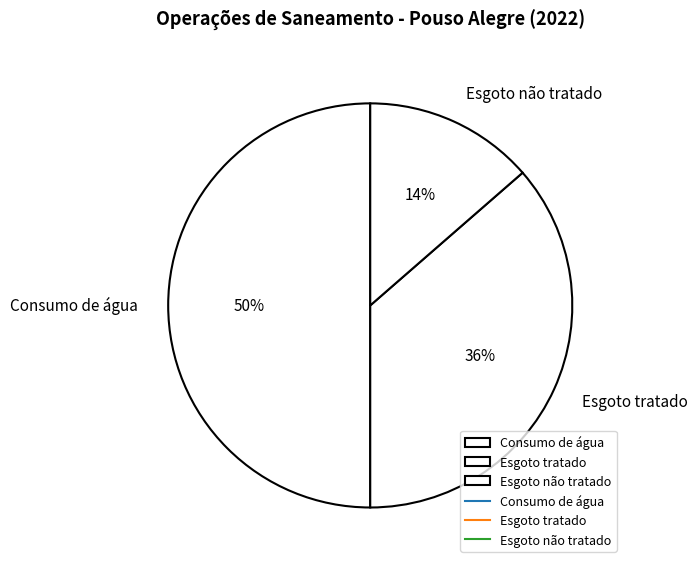

Which has a higher value, Consumo de água or Esgoto não tratado?

Consumo de água